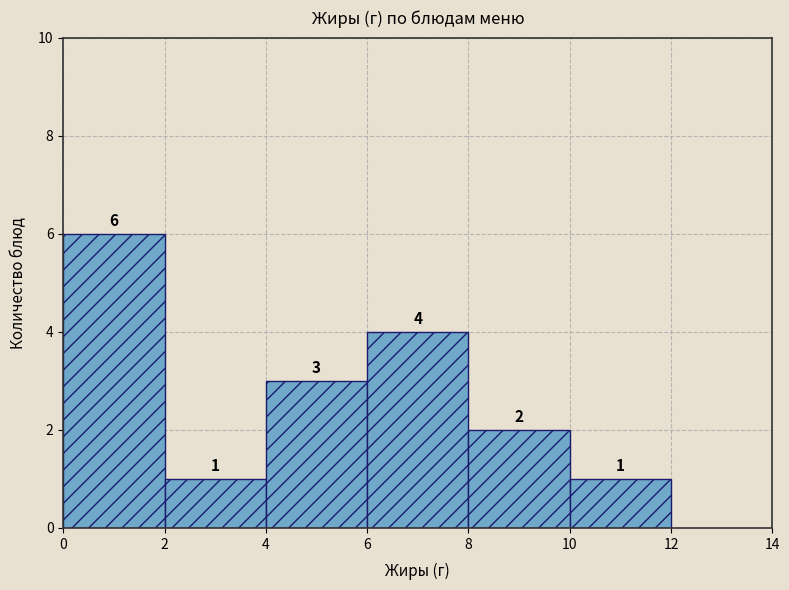

What is the height of the bar covering 8 to 10 on the x-axis?

2